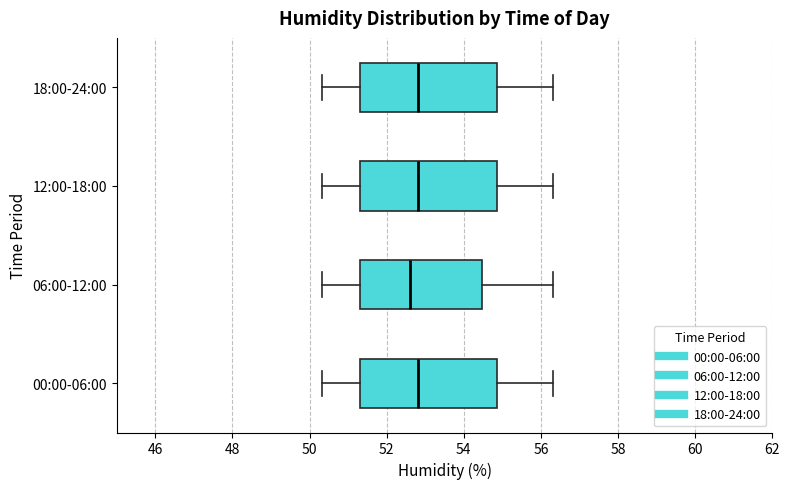

Reading bottom to top, transcribe this box plot: for each box, give where its median line is, the range the box spans, and where its two whiskers end, as read against the x-axis. The values are not printed on the chart, so give them approximately, as read against the axis.

00:00-06:00: median 52.8, box 51.4 to 54.8, whiskers 50.4 to 56.4
06:00-12:00: median 52.6, box 51.4 to 54.4, whiskers 50.4 to 56.4
12:00-18:00: median 52.8, box 51.4 to 54.8, whiskers 50.4 to 56.4
18:00-24:00: median 52.8, box 51.4 to 54.8, whiskers 50.4 to 56.4